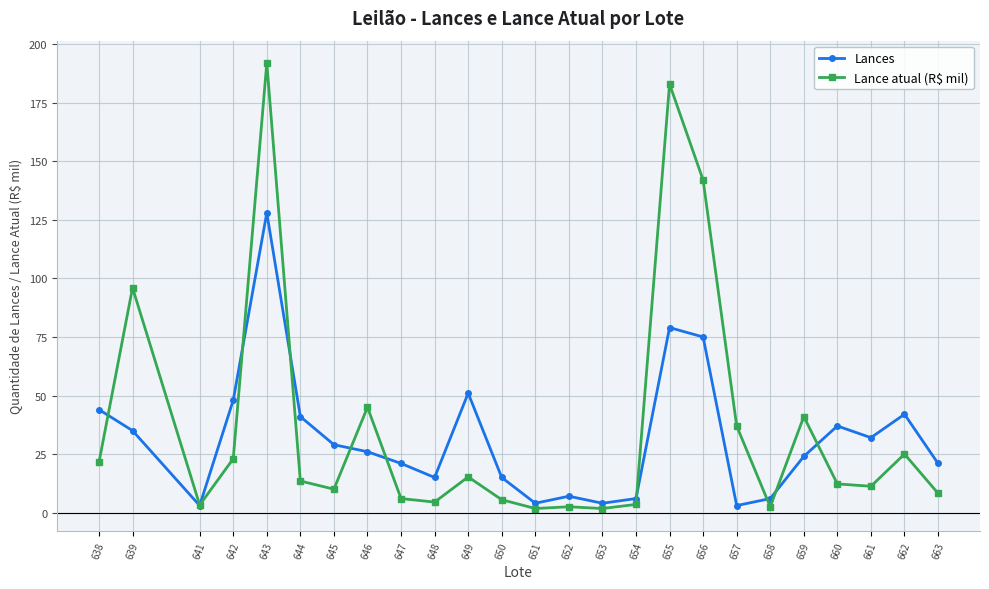

Where do Lance atual (R$ mil) and Lances first cross each other?

638 and 639